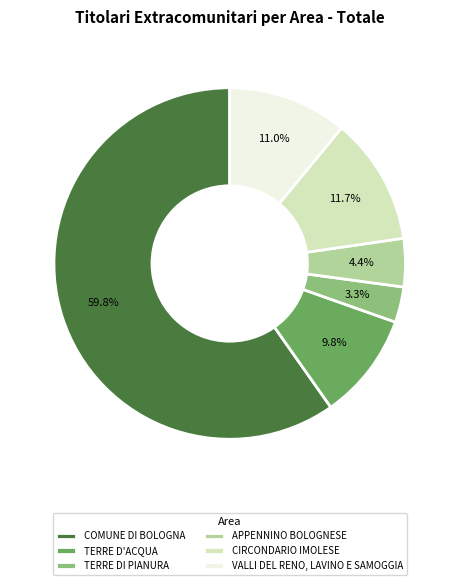

What is the largest slice in the pie chart?

COMUNE DI BOLOGNA